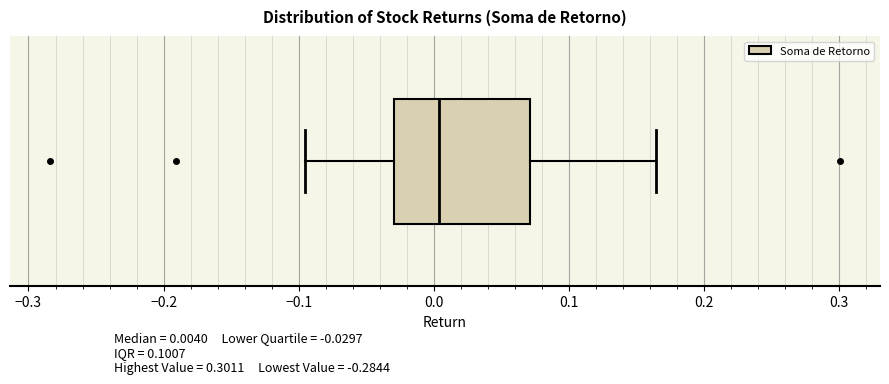

Read this box plot against the x-axis: the position of the median line, the range covered by the box, and the ends of both whiskers. The values are not printed on the chart, so give them approximately, as read against the axis.

median 0.00, box -0.03 to 0.07, whiskers -0.10 to 0.16